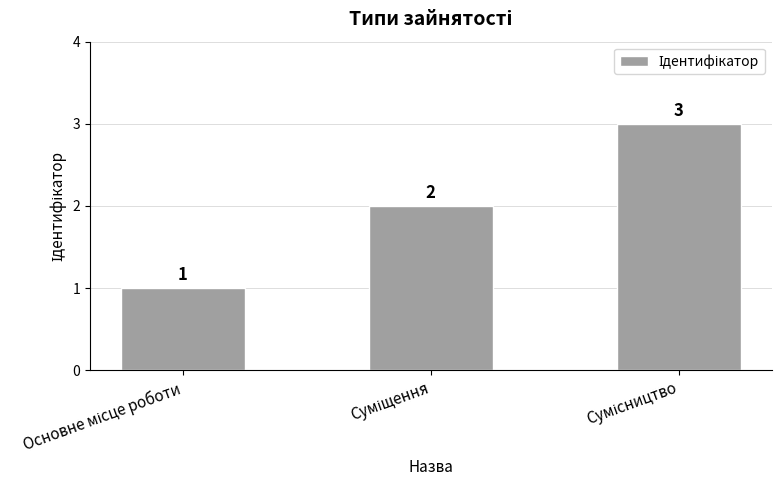

What is the sum of all values?

6